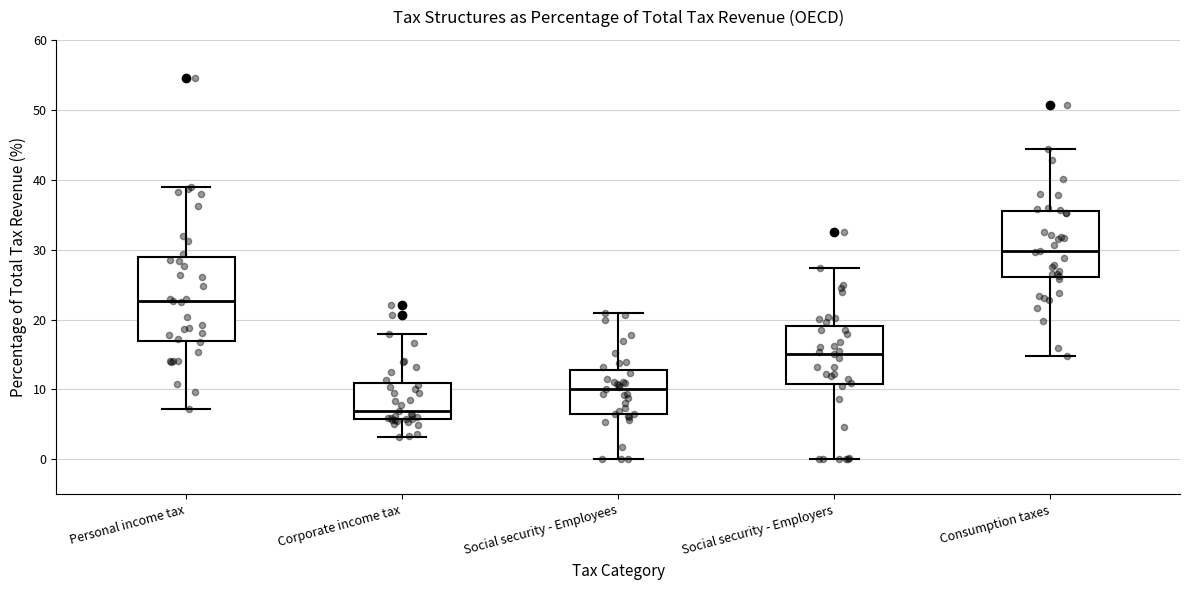

Which box is the tallest, from its lower edge to its upper edge?

Personal income tax